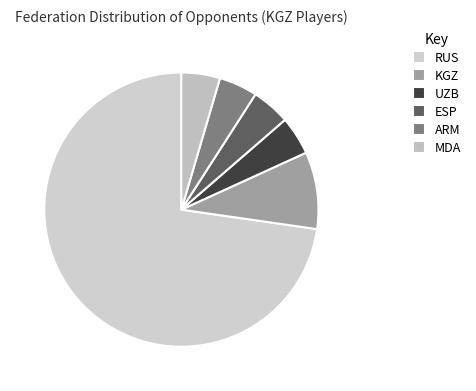

Which category has the biggest portion of the pie?

RUS